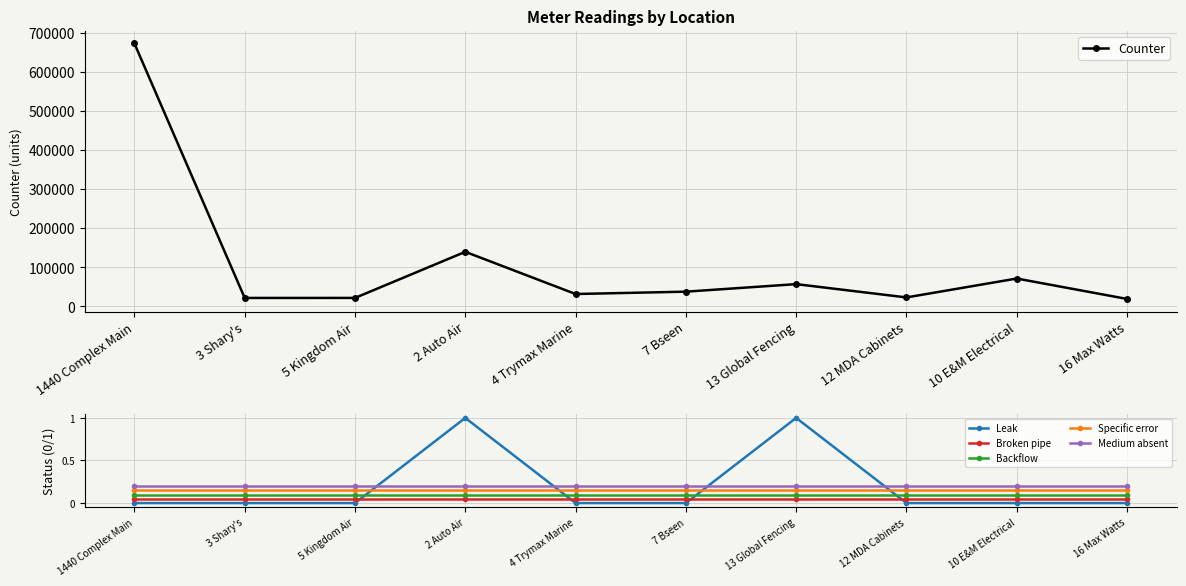

What is the sum of the Medium absent values at 10 E&M Electrical and 5 Kingdom Air?

0.4